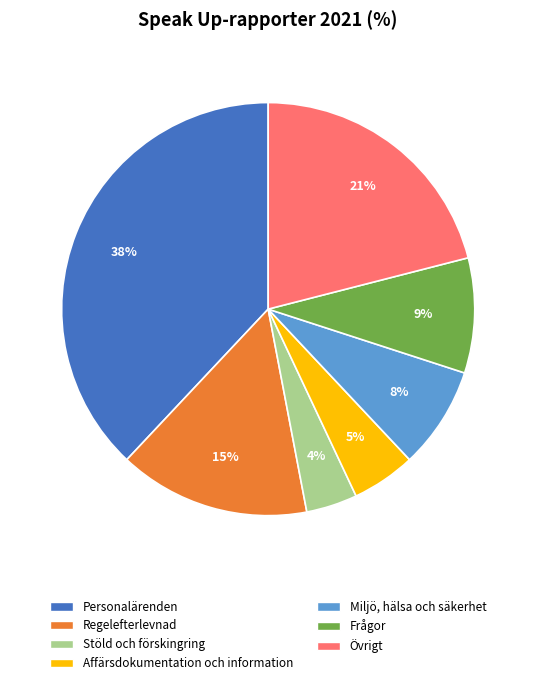

Is it true that Stöld och förskingring is 14% of the pie?

False